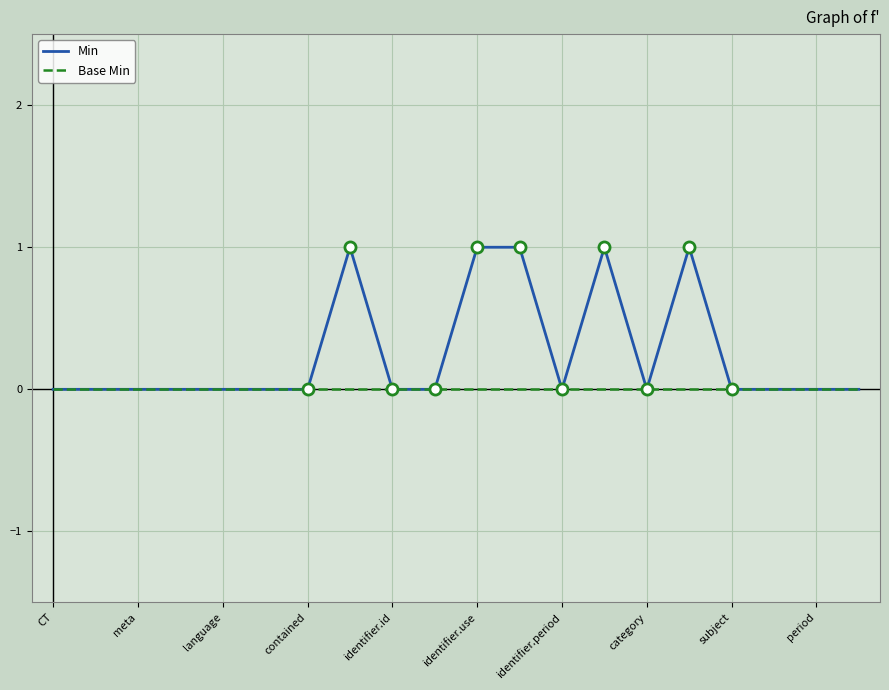

Which category has the lowest value in the Min series?

CT